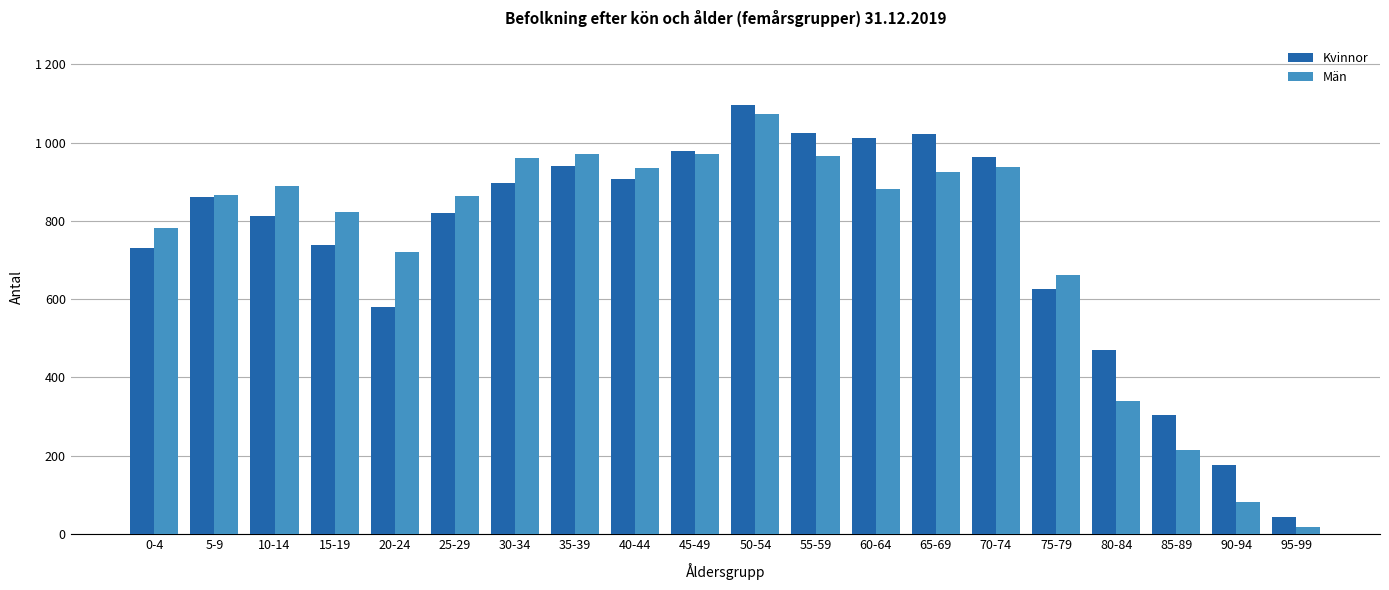

Does the chart contain stacked bars?

No